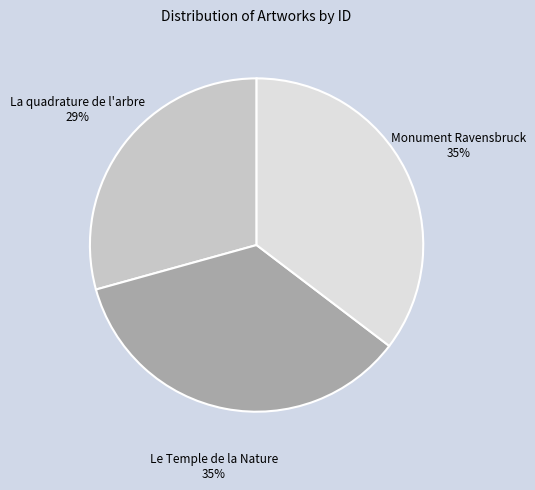

To the nearest percent, what percentage of the pie is Monument Ravensbruck?

35%